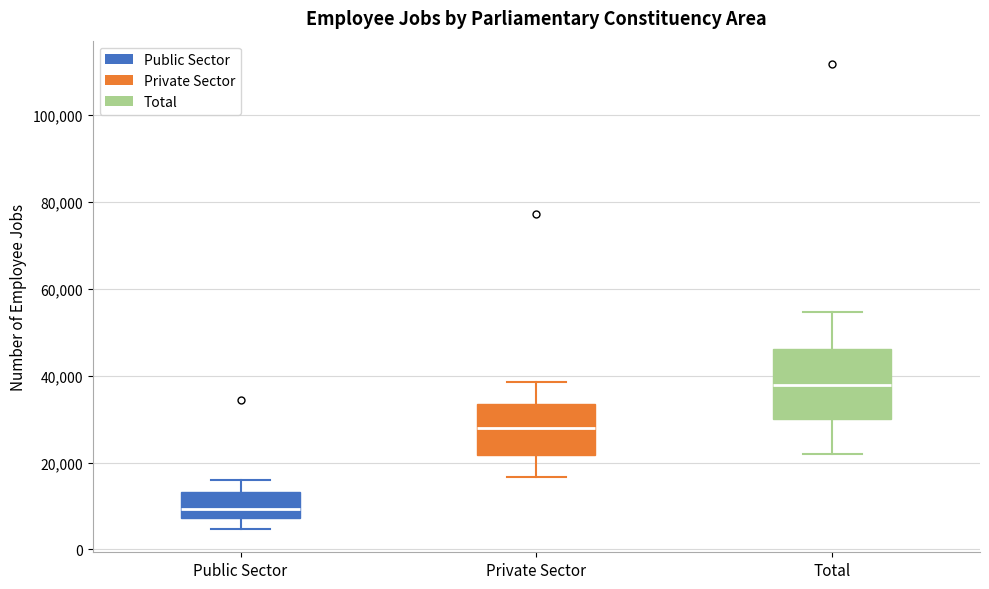

Reading left to right, read every box against the y-axis: the position of its median line, the range the box covers, and the ends of its whiskers. The values are not printed on the chart, so give them approximately, as read against the axis.

Public Sector: median 10000, box 8000 to 14000, whiskers 4000 to 16000
Private Sector: median 28000, box 22000 to 34000, whiskers 16000 to 38000
Total: median 38000, box 30000 to 46000, whiskers 22000 to 54000